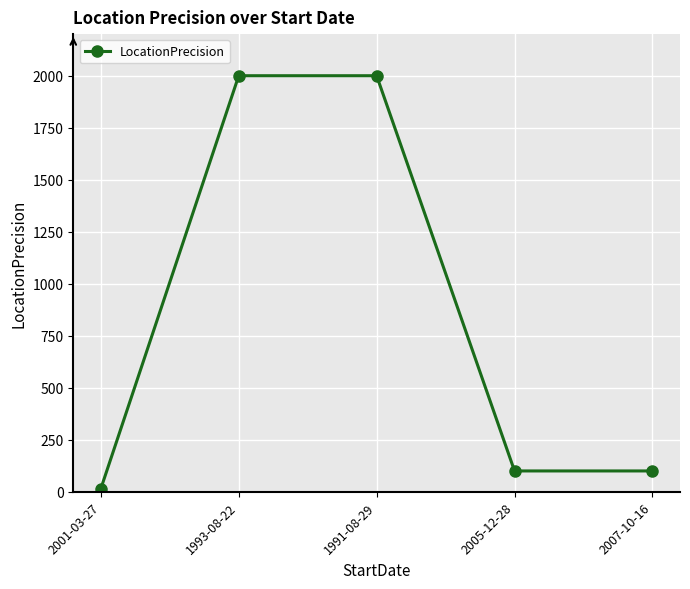

Reading left to right, what are all the values shown in this chart?

15	2000	2000	100	100